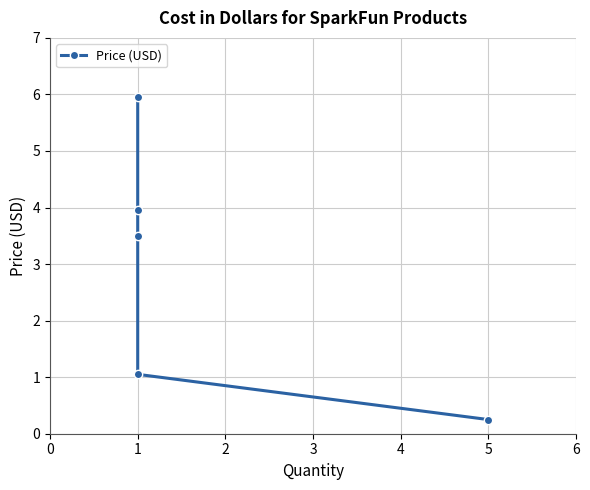

Rank the categories by value from lowest to highest.

5, 1, 1, 1, 1